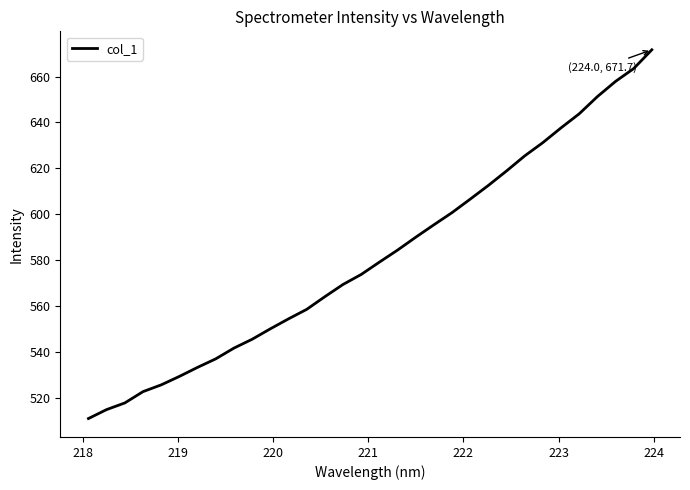

How many categories are shown in the chart?

32